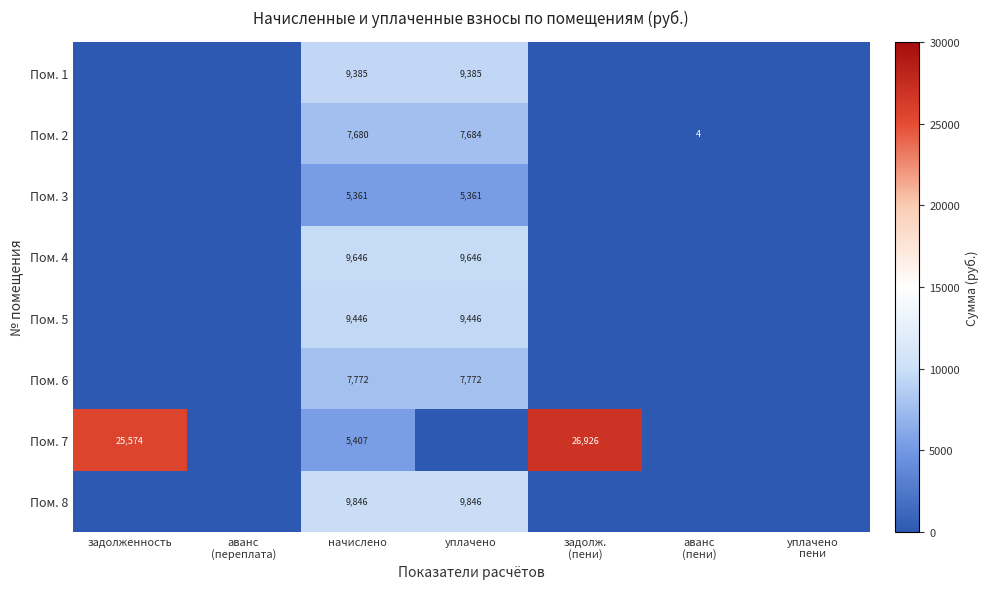

At which category is the sum across all series the highest?

начислено